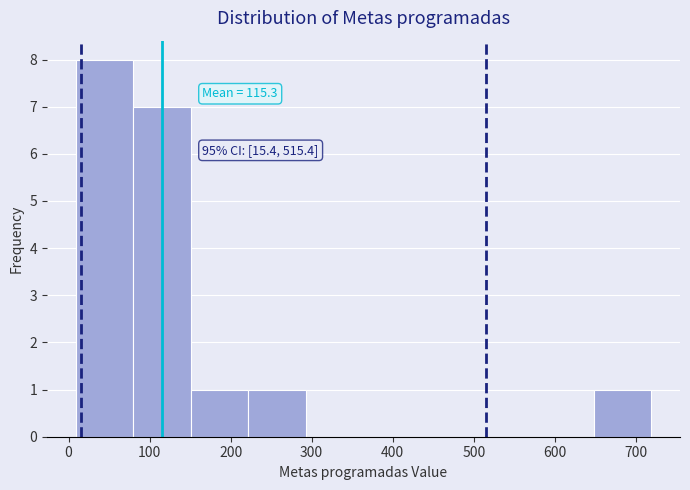

Which range on the x-axis has the tallest bar?

9 to 80